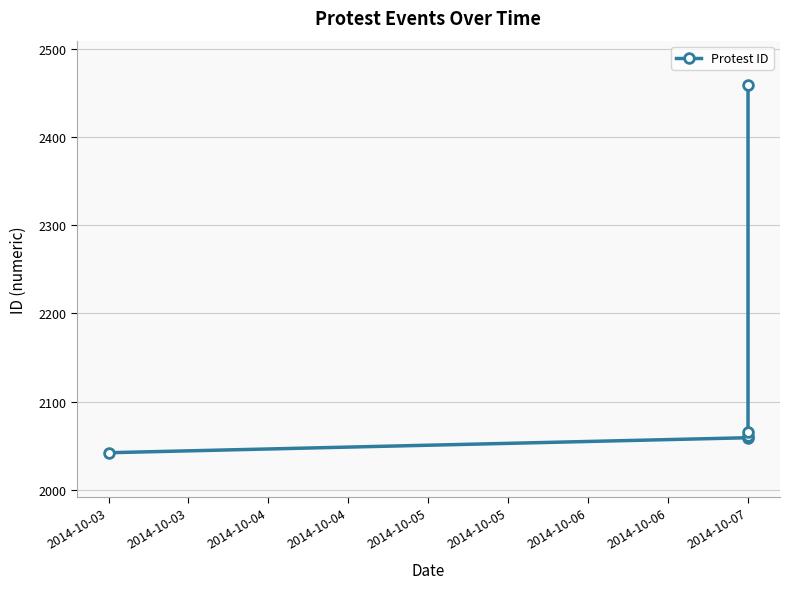

How many lines are shown in the chart?

1